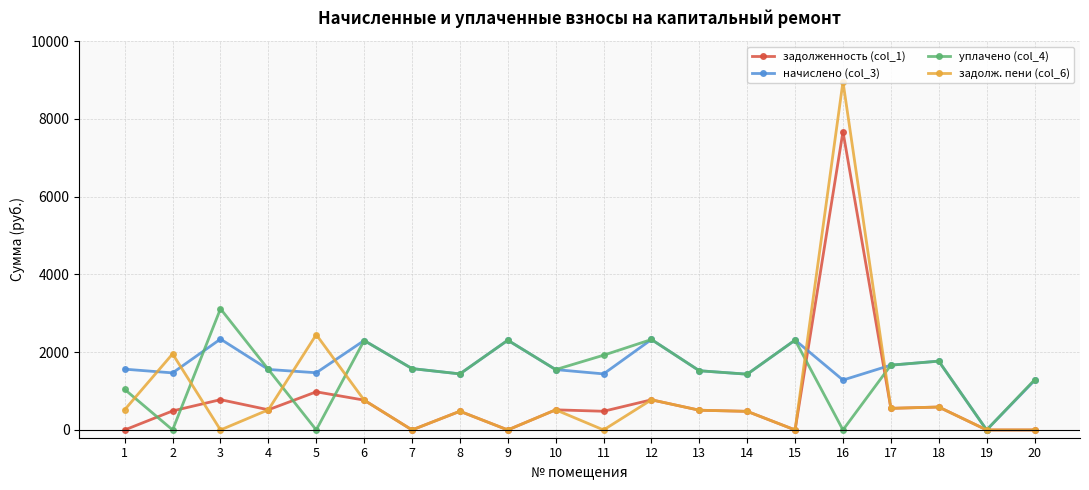

What is the difference between the maximum and minimum values in the задолж. пени (col_6) series?

8957.5